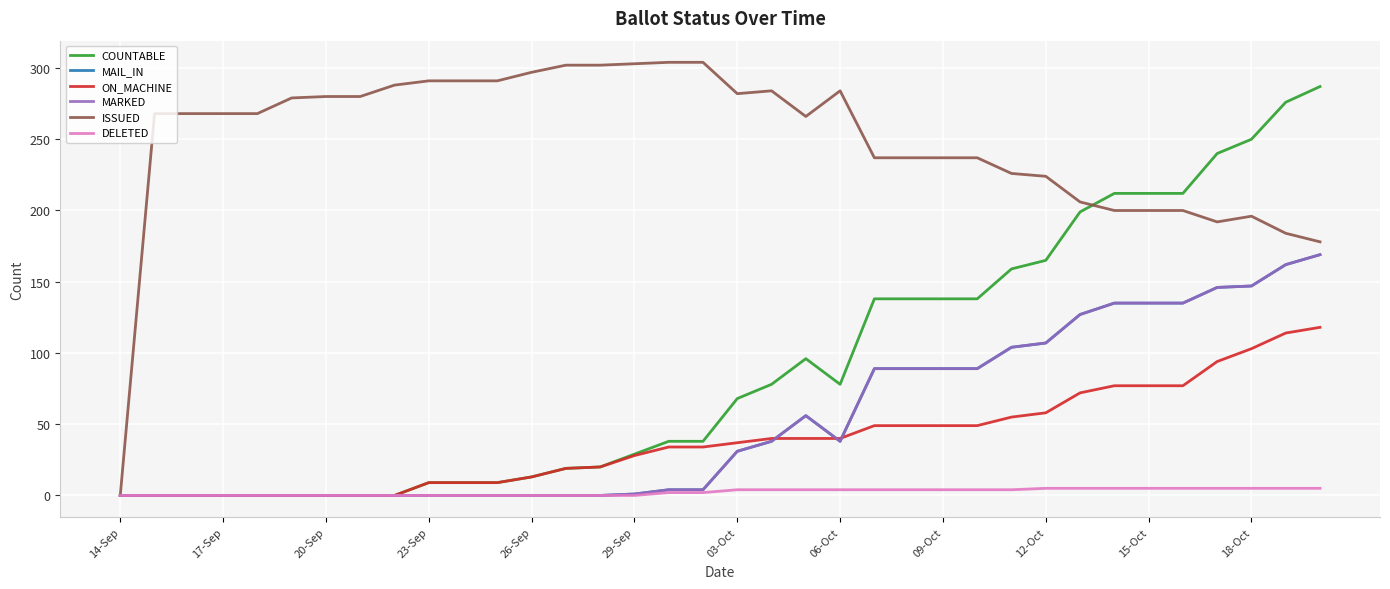

Does the chart have visible grid lines?

Yes